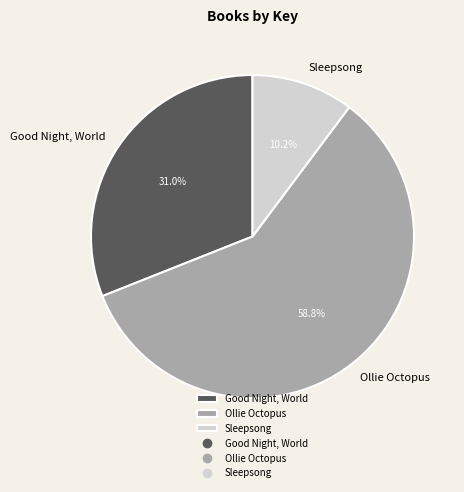

Approximately how many times larger is the value at Good Night, World compared to Ollie Octopus?

0.5